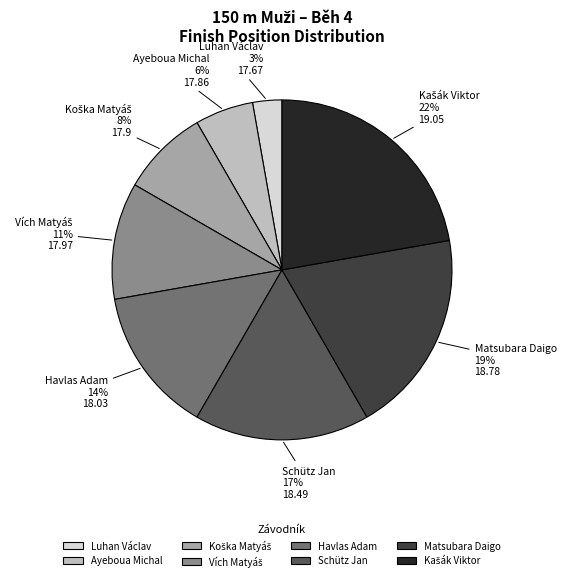

Is it true that Havlas Adam is 3% of the pie?

False